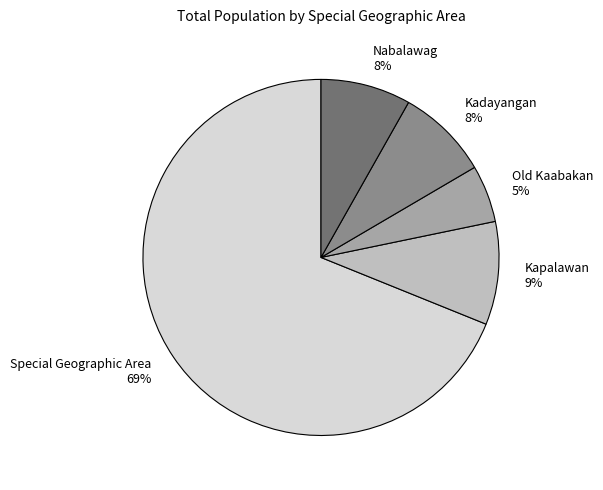

Is there any slice that represents more than half of the pie?

Yes